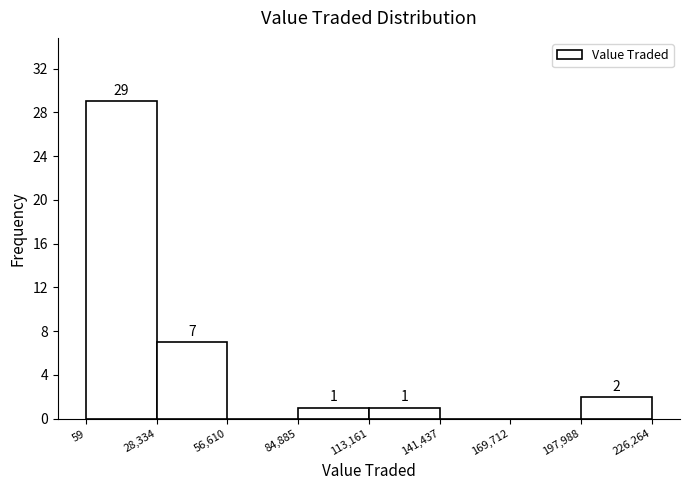

Which range on the x-axis has the tallest bar?

59 to 28,334